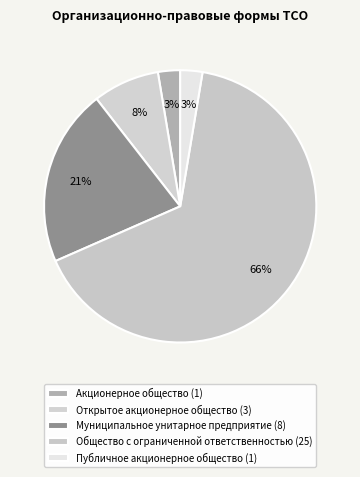

Combined, what portion of the pie is Общество с ограниченной ответственностью and Открытое акционерное общество?

73.7%